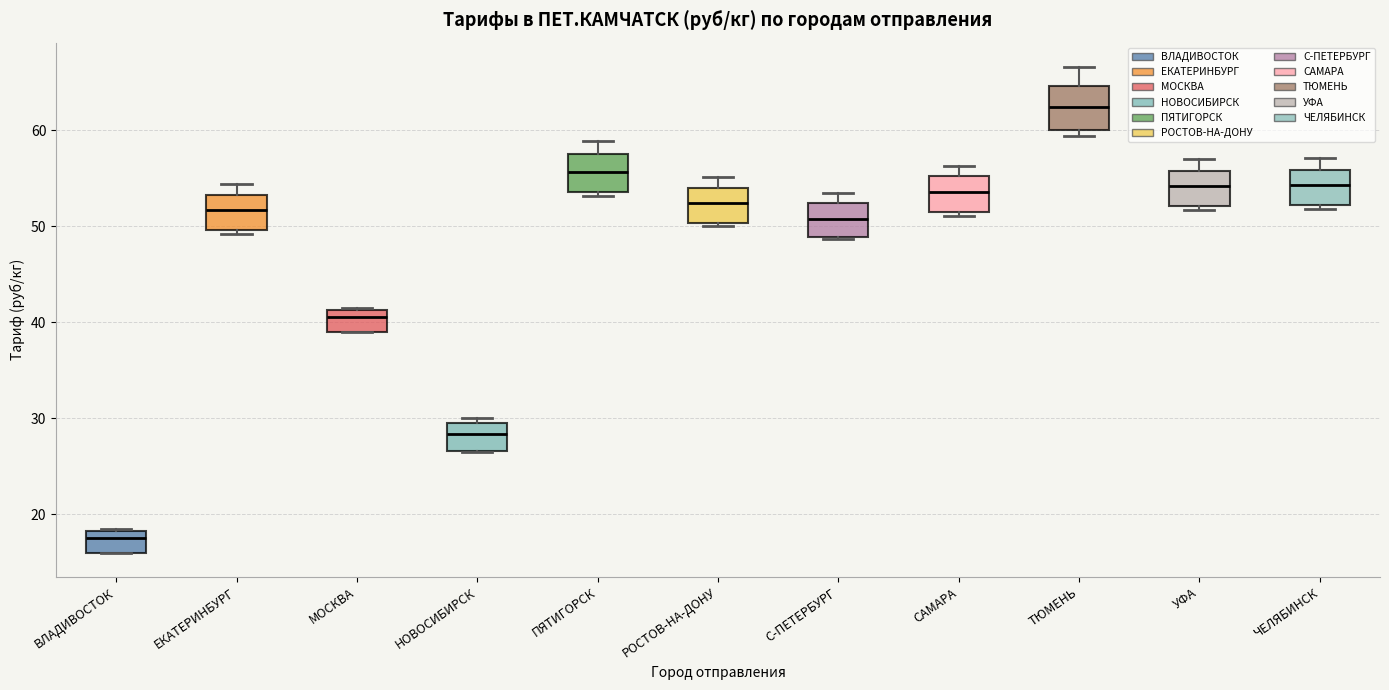

Where does the median line of the box for ТЮМЕНЬ sit on the y-axis? The values are not printed on the chart, so give them approximately, as read against the axis.

62